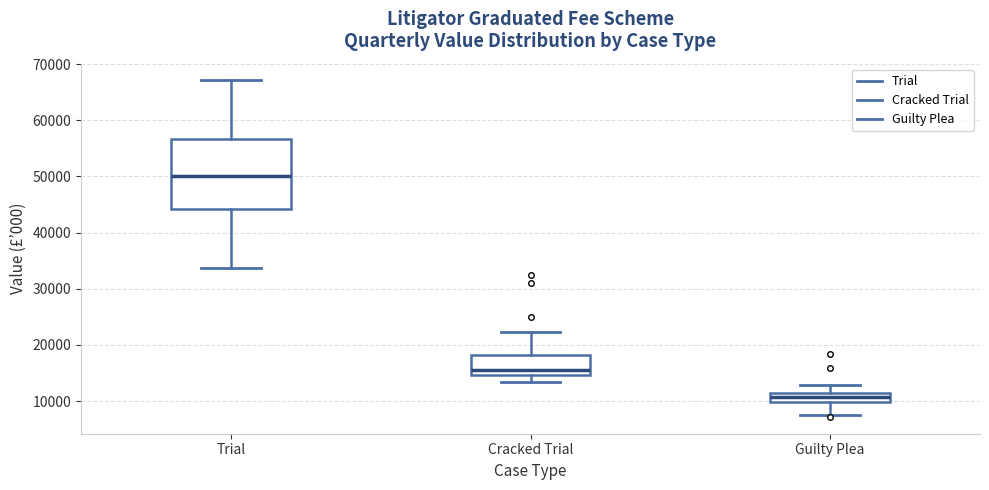

Comparing the boxes themselves (not the whiskers), which one is the tallest?

Trial